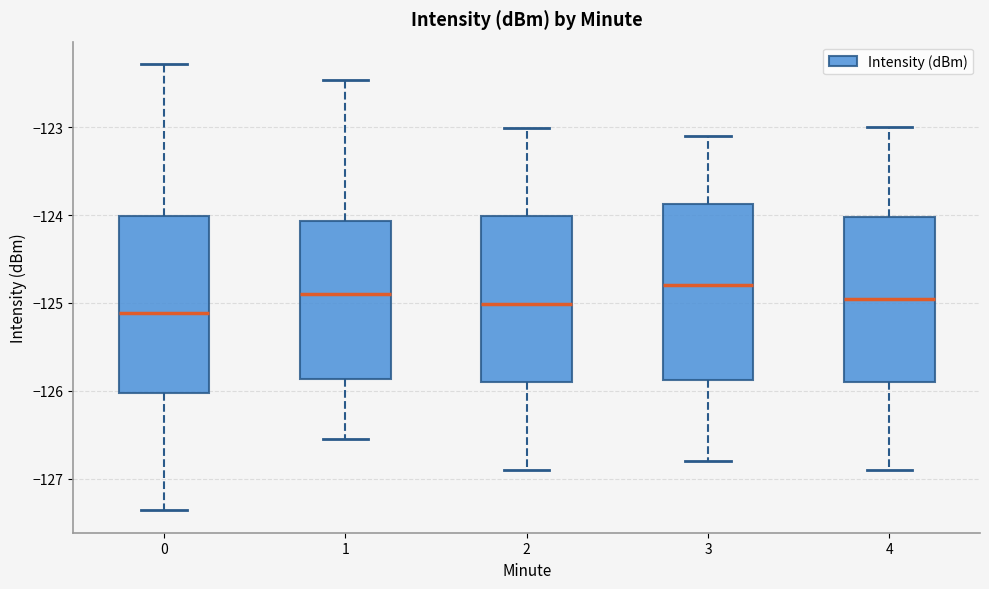

Reading left to right, read every box against the y-axis: the position of its median line, the range the box covers, and the ends of its whiskers. The values are not printed on the chart, so give them approximately, as read against the axis.

0: median -125.1, box -126.0 to -124.0, whiskers -127.4 to -122.3
1: median -124.9, box -125.9 to -124.1, whiskers -126.5 to -122.5
2: median -125.0, box -125.9 to -124.0, whiskers -126.9 to -123.0
3: median -124.8, box -125.9 to -123.9, whiskers -126.8 to -123.1
4: median -124.9, box -125.9 to -124.0, whiskers -126.9 to -123.0